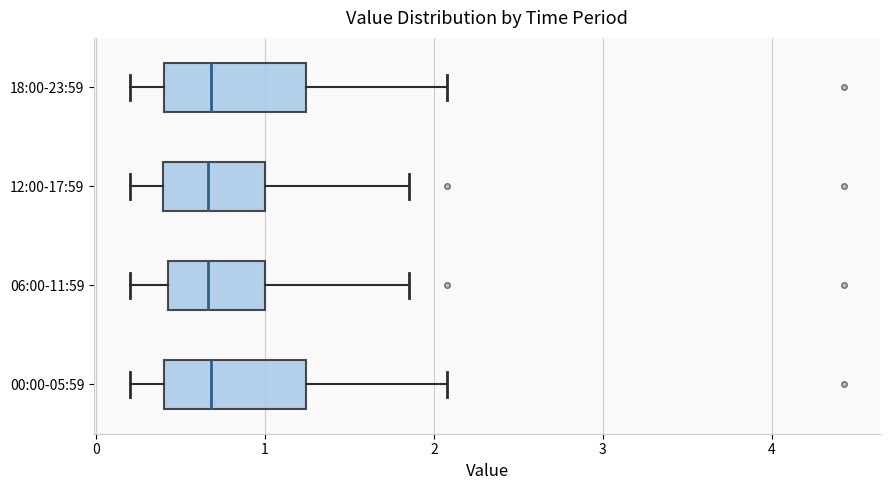

Reading bottom to top, transcribe this box plot: for each box, give where its median line is, the range the box spans, and where its two whiskers end, as read against the x-axis. The values are not printed on the chart, so give them approximately, as read against the axis.

00:00-05:59: median 0.7, box 0.4 to 1.2, whiskers 0.2 to 2.1
06:00-11:59: median 0.7, box 0.4 to 1.0, whiskers 0.2 to 1.9
12:00-17:59: median 0.7, box 0.4 to 1.0, whiskers 0.2 to 1.9
18:00-23:59: median 0.7, box 0.4 to 1.2, whiskers 0.2 to 2.1